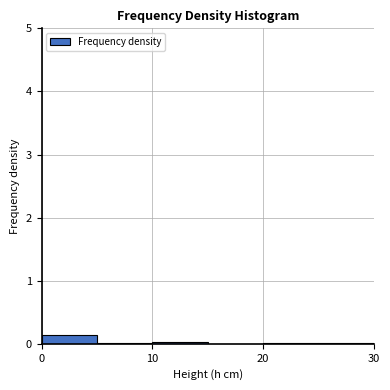

Reading left to right, transcribe this chart: for each bar, give the range it covers on the x-axis and its height. The values are not printed on the chart, so give them approximately, as read against the axis.

0 to 5: 0.1
5 to 10: under 0.1
10 to 15: under 0.1
15 to 20: under 0.1
20 to 25: under 0.1
25 to 30: under 0.1